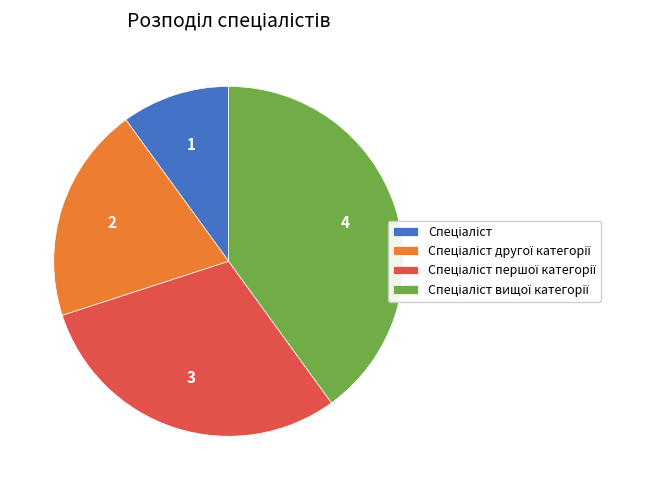

How many slices are in this pie chart?

4